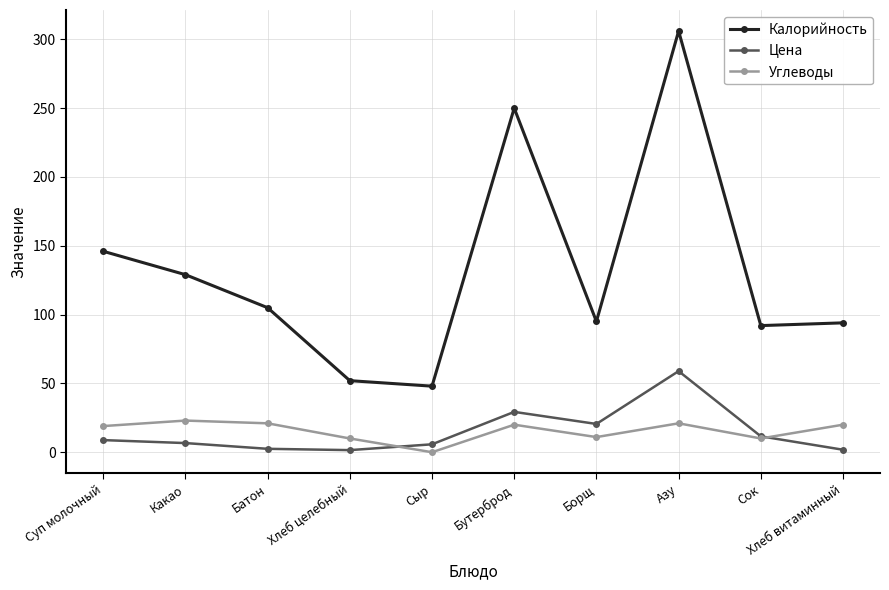

What is the label of the 8th point from the right?

Батон